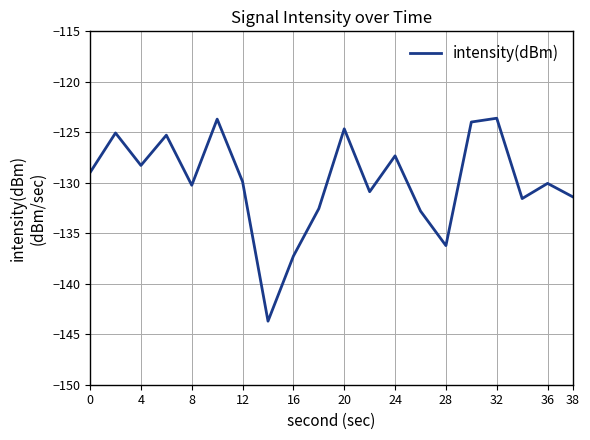

What is the smallest value displayed?

-143.7